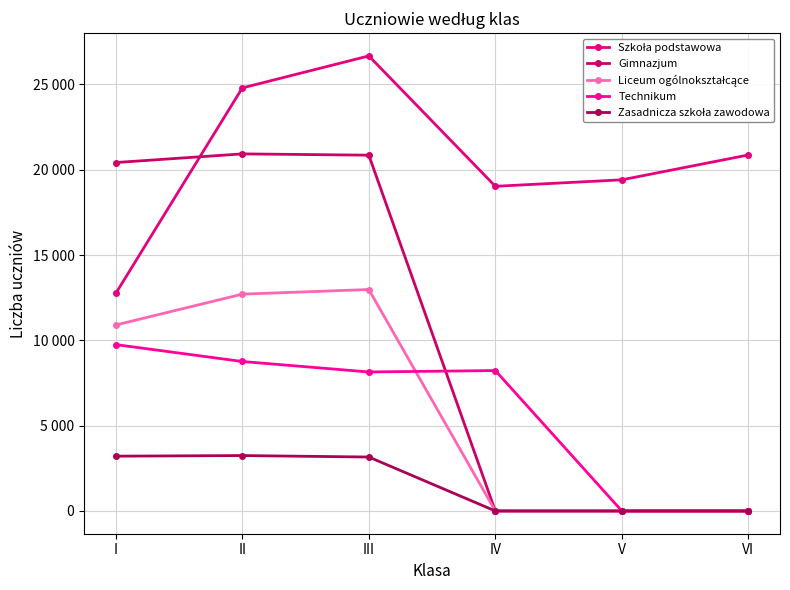

What is the sum of the Gimnazjum values at V and I?

20425